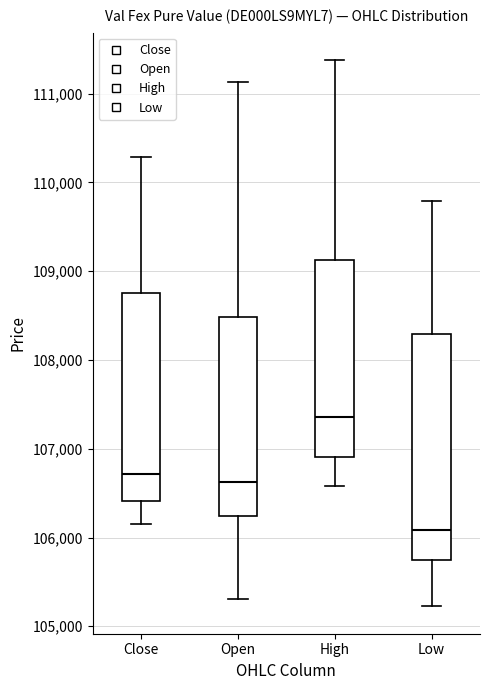

Reading left to right, read every box against the y-axis: the position of its median line, the range the box covers, and the ends of its whiskers. The values are not printed on the chart, so give them approximately, as read against the axis.

Close: median 106700, box 106400 to 108800, whiskers 106200 to 110300
Open: median 106600, box 106200 to 108500, whiskers 105300 to 111100
High: median 107400, box 106900 to 109100, whiskers 106600 to 111400
Low: median 106100, box 105700 to 108300, whiskers 105200 to 109800